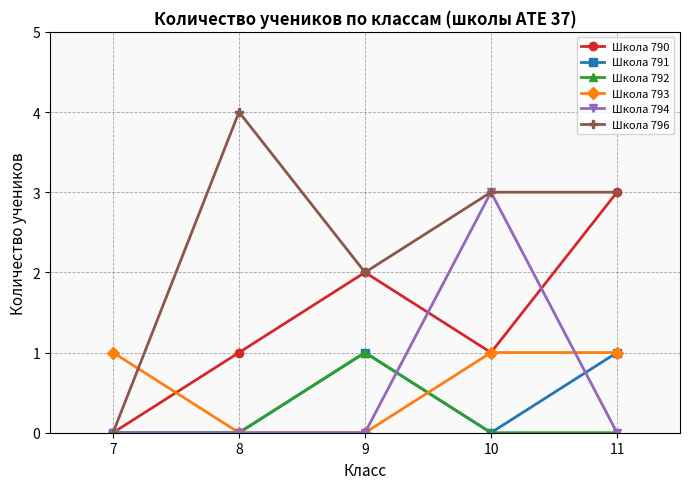

True or false: Школа 794 has a value of 1 at 10.

False